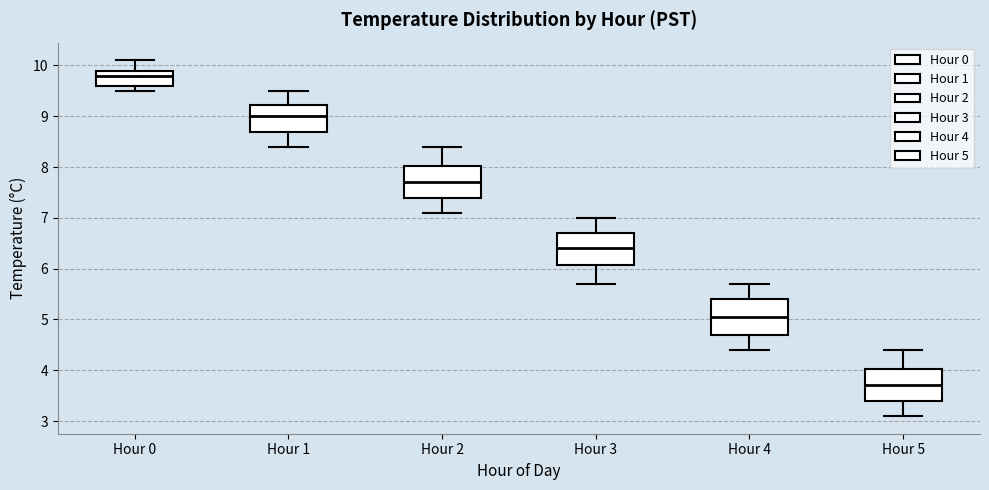

Reading left to right, transcribe this box plot: for each box, give where its median line is, the range the box spans, and where its two whiskers end, as read against the y-axis. The values are not printed on the chart, so give them approximately, as read against the axis.

Hour 0: median 9.8, box 9.6 to 9.9, whiskers 9.5 to 10.1
Hour 1: median 9.0, box 8.7 to 9.2, whiskers 8.4 to 9.5
Hour 2: median 7.7, box 7.4 to 8.0, whiskers 7.1 to 8.4
Hour 3: median 6.4, box 6.1 to 6.7, whiskers 5.7 to 7.0
Hour 4: median 5.1, box 4.7 to 5.4, whiskers 4.4 to 5.7
Hour 5: median 3.7, box 3.4 to 4.0, whiskers 3.1 to 4.4